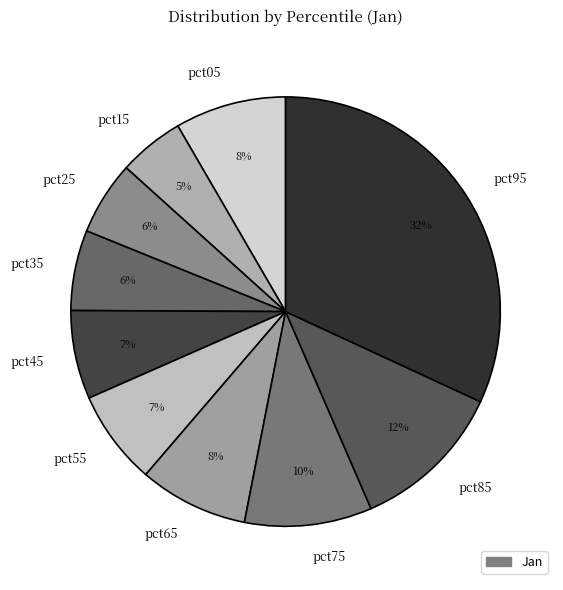

Which category has the biggest portion of the pie?

pct95